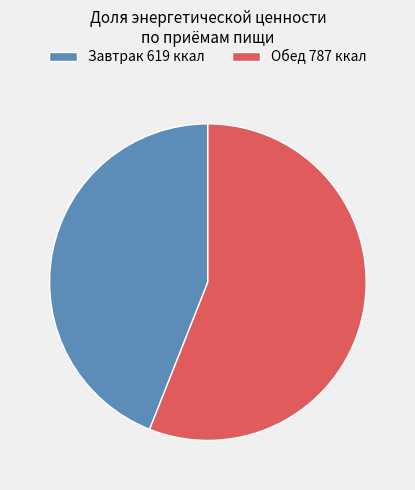

How many slices are in this pie chart?

2